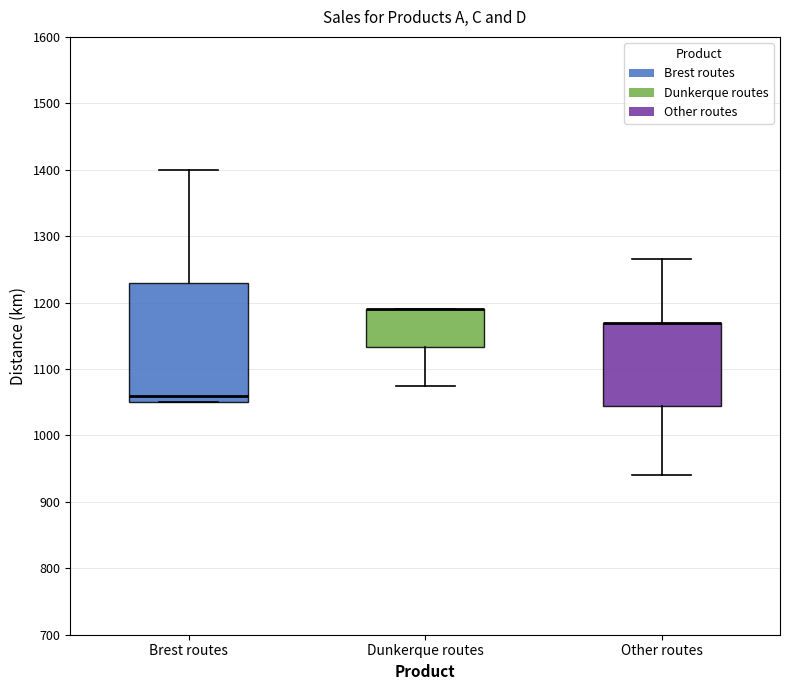

Where does the lower whisker of the box for Other routes end on the y-axis? The values are not printed on the chart, so give them approximately, as read against the axis.

940